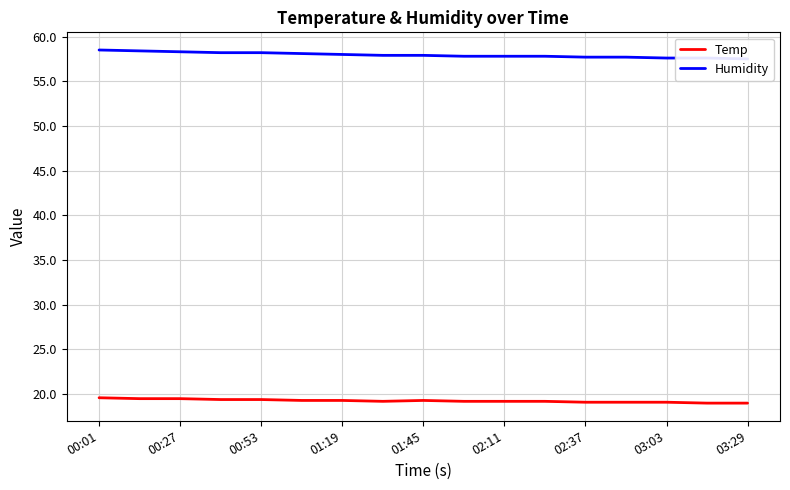

Reading right to left, list all the values displayed in this chart.

Temp: 19.0	19.0	19.1	19.1	19.1	19.2	19.2	19.2	19.3	19.2	19.3	19.3	19.4	19.4	19.5	19.5	19.6
Humidity: 57.5	57.6	57.6	57.7	57.7	57.8	57.8	57.8	57.9	57.9	58.0	58.1	58.2	58.2	58.3	58.4	58.5